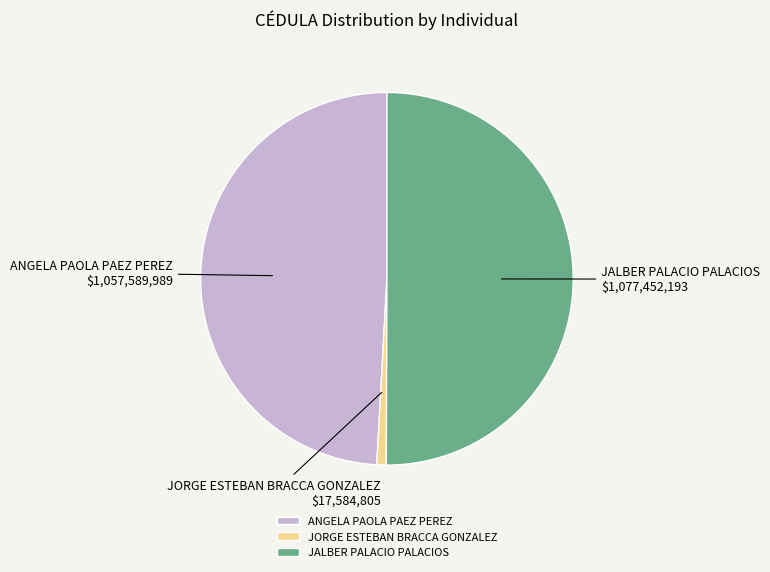

Which category has the smallest portion of the pie?

JORGE ESTEBAN BRACCA GONZALEZ